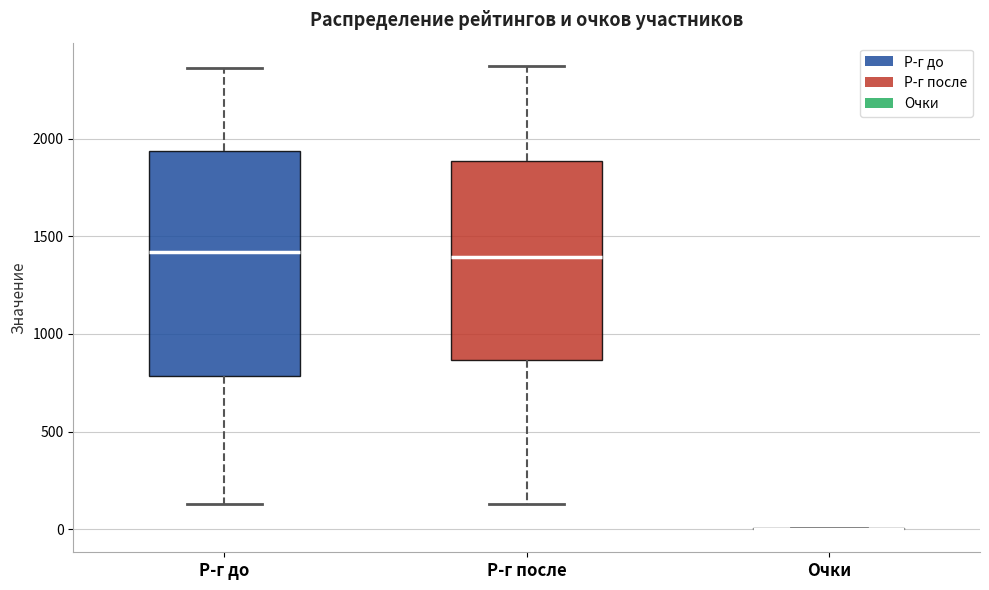

Reading left to right, transcribe this box plot: for each box, give where its median line is, the range the box spans, and where its two whiskers end, as read against the y-axis. The values are not printed on the chart, so give them approximately, as read against the axis.

Р-г до: median 1400, box 800 to 1950, whiskers 150 to 2350
Р-г после: median 1400, box 850 to 1900, whiskers 150 to 2350
Очки: box collapsed to a line at 0, whiskers 0 to 0